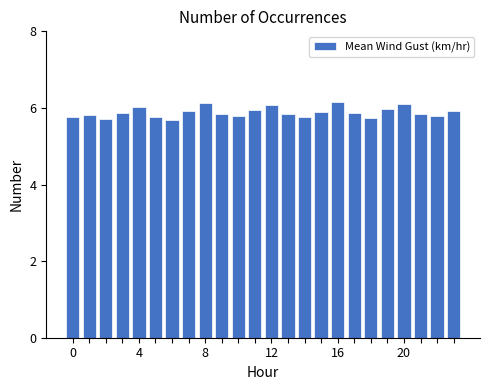

What is the maximum value shown in the chart?

6.2